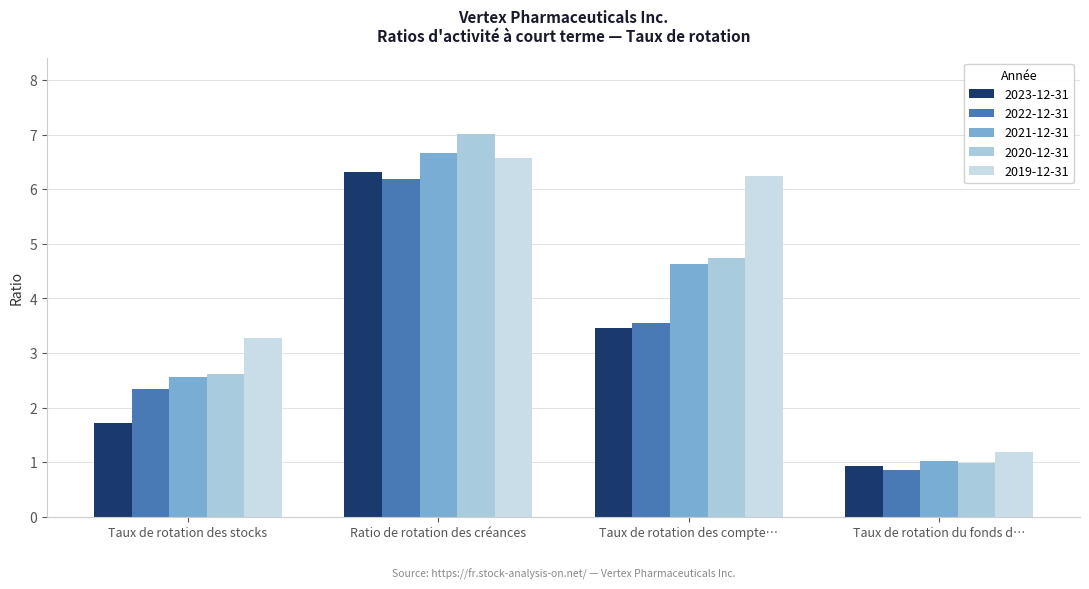

What is the label of the 1st bar from the right?

Taux de rotation du fonds d…